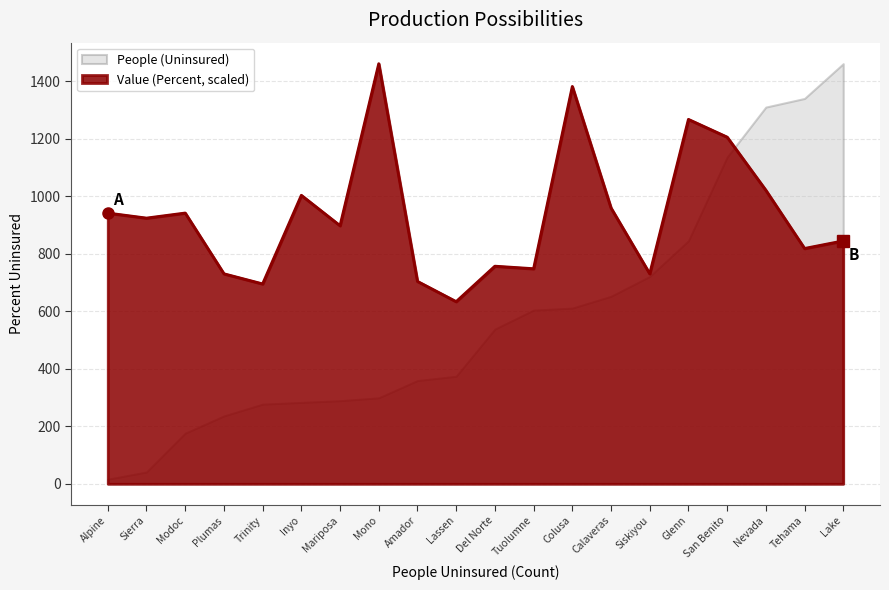

What is the value of the 4th point from the left?

730.5